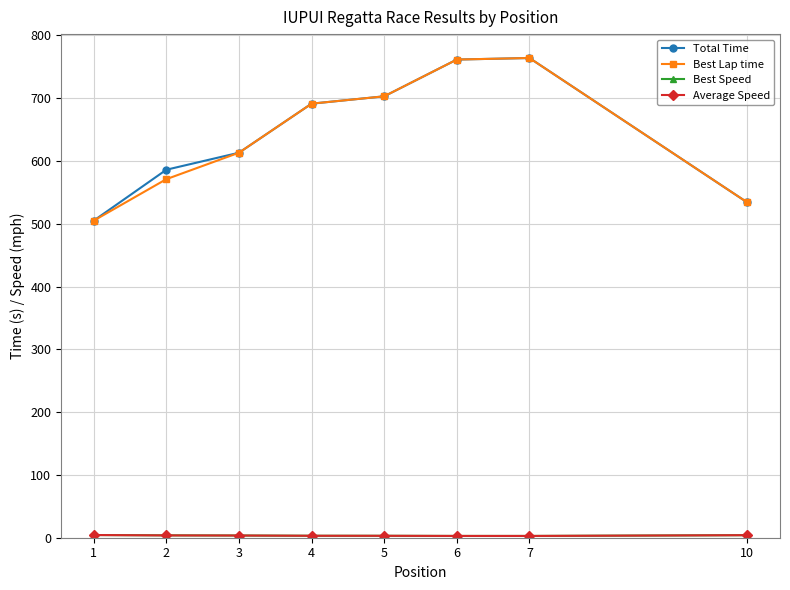

What is the maximum value shown in the chart?

763.8